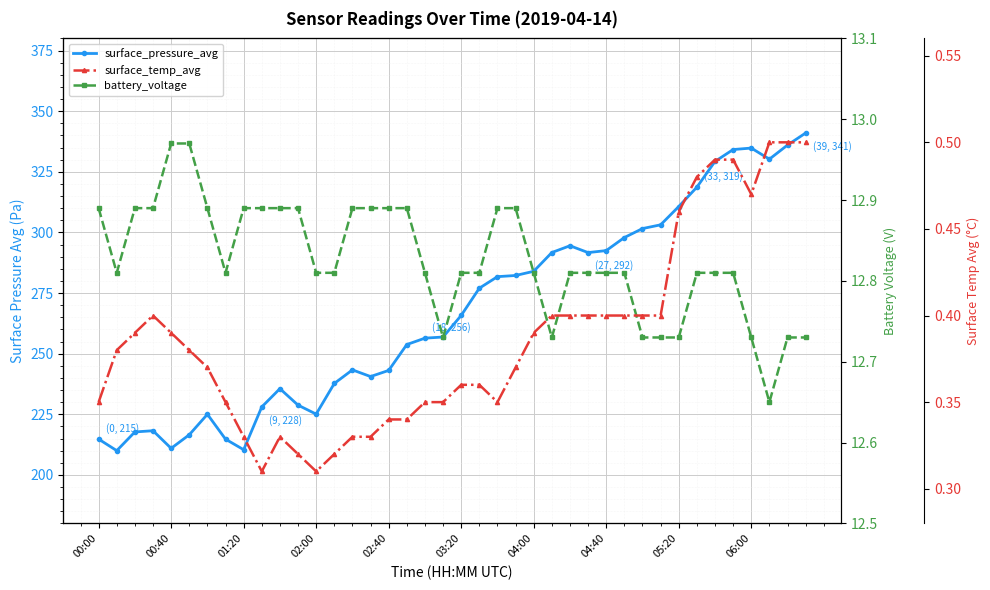

Rank the series at 30 from lowest to highest value.

surface_temp_avg, battery_voltage, surface_pressure_avg